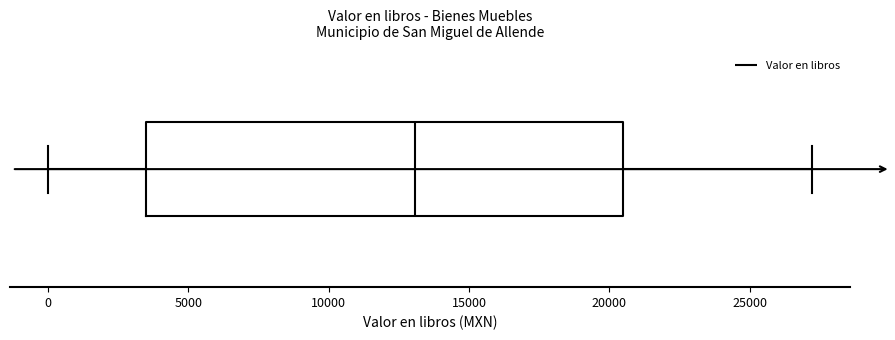

Where does the median line of the box sit on the x-axis? The values are not printed on the chart, so give them approximately, as read against the axis.

13000